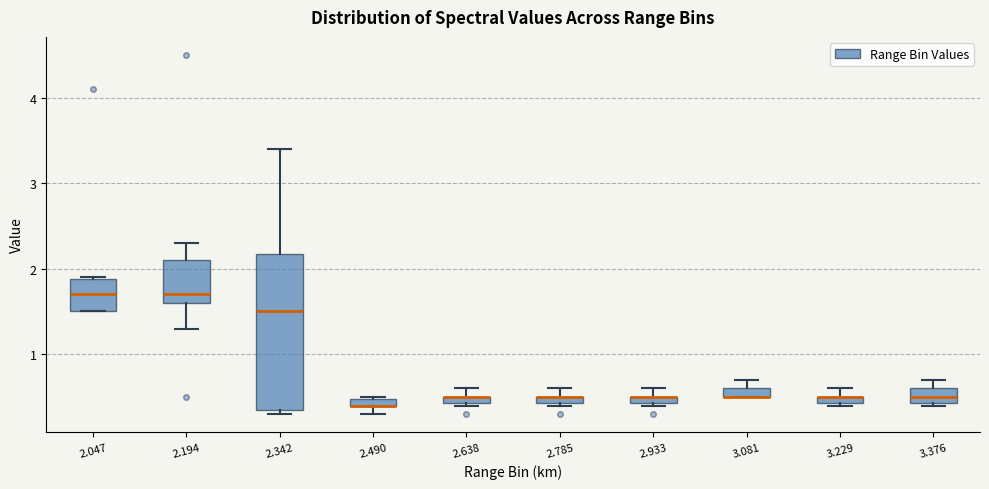

Comparing the boxes themselves (not the whiskers), which one is the tallest?

2.342